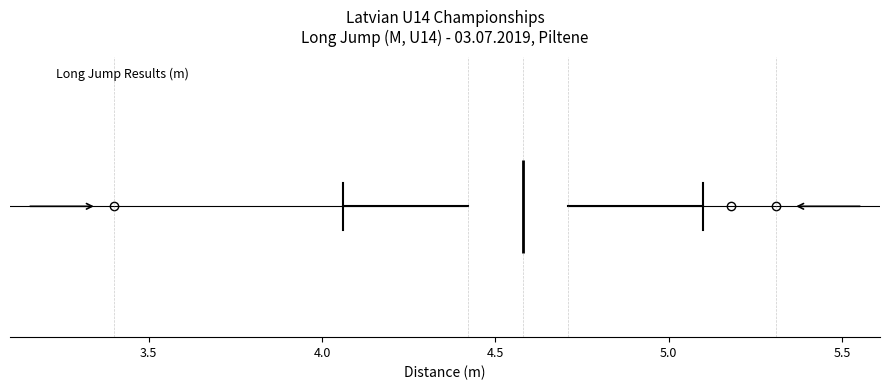

Where is the left edge of the box on the x-axis? The values are not printed on the chart, so give them approximately, as read against the axis.

4.40